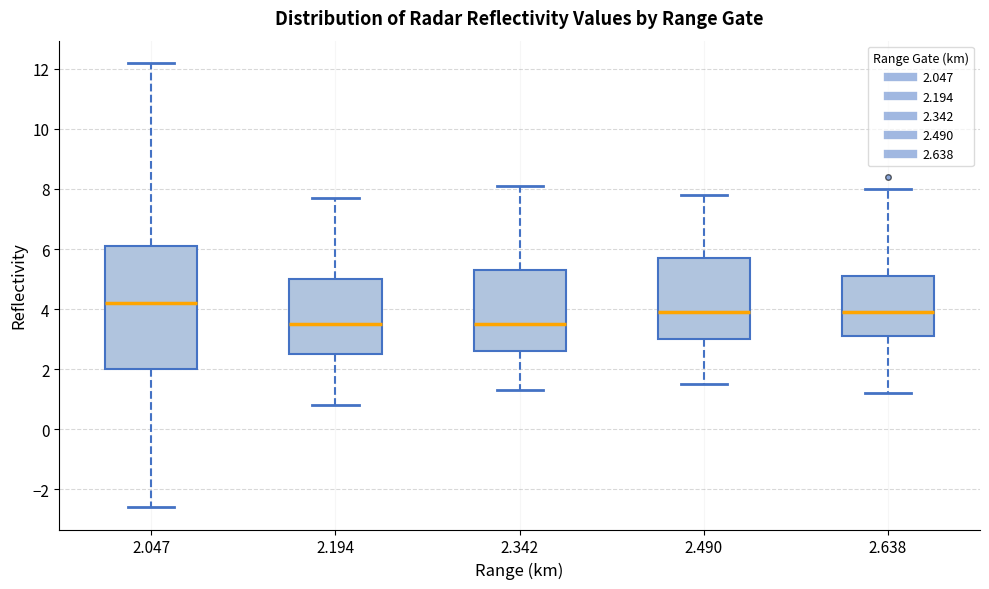

Reading left to right, transcribe this box plot: for each box, give where its median line is, the range the box spans, and where its two whiskers end, as read against the y-axis. The values are not printed on the chart, so give them approximately, as read against the axis.

2.047: median 4.2, box 2.0 to 6.2, whiskers -2.6 to 12.2
2.194: median 3.6, box 2.6 to 5.0, whiskers 0.8 to 7.8
2.342: median 3.6, box 2.6 to 5.4, whiskers 1.4 to 8.2
2.490: median 4.0, box 3.0 to 5.8, whiskers 1.6 to 7.8
2.638: median 4.0, box 3.2 to 5.2, whiskers 1.2 to 8.0